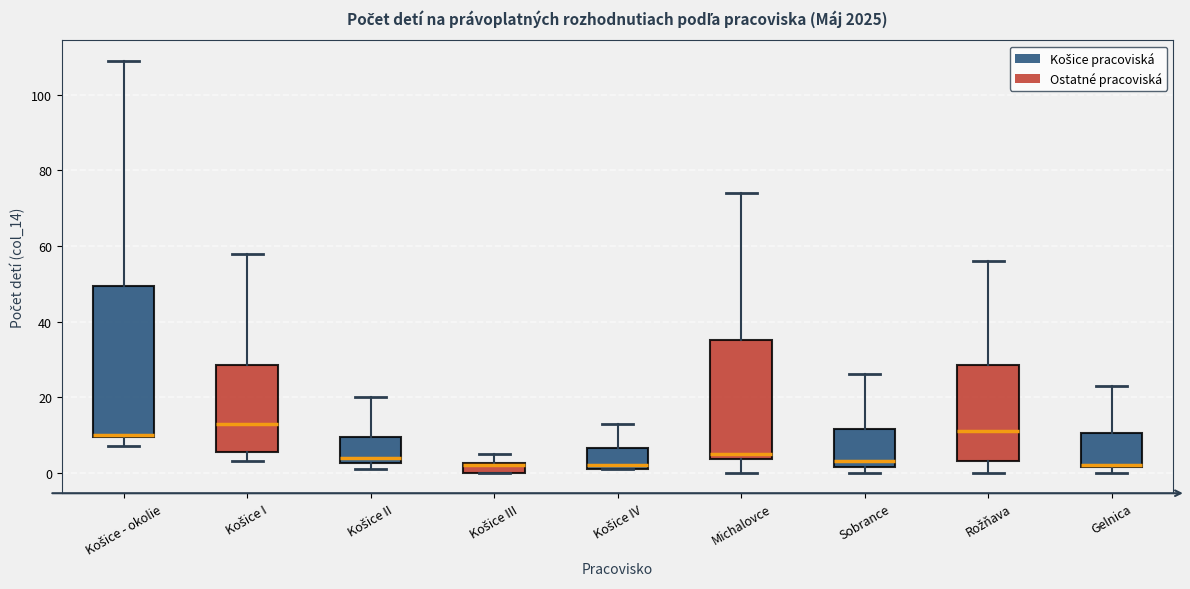

Which box's median line is the highest?

Košice I